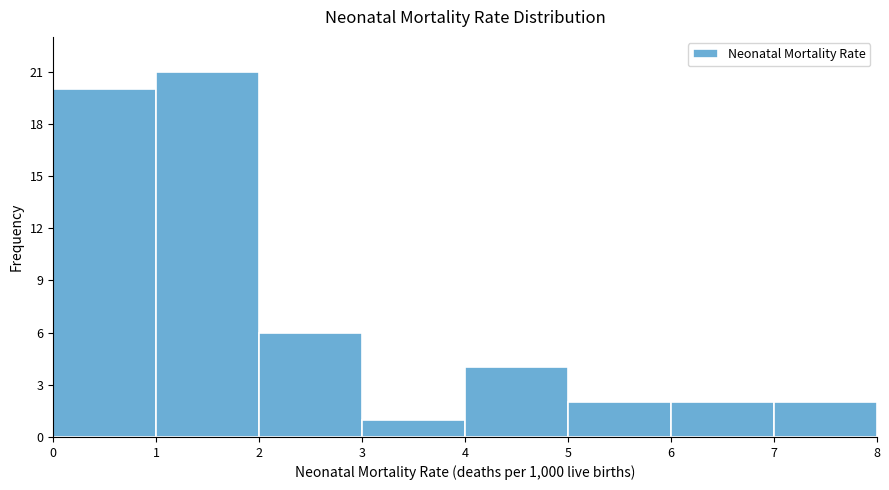

Reading left to right, transcribe this chart: for each bar, give the range it covers on the x-axis and its height. The values are not printed on the chart, so give them approximately, as read against the axis.

0 to 1: 20
1 to 2: 21
2 to 3: 6
3 to 4: 1
4 to 5: 4
5 to 6: 2
6 to 7: 2
7 to 8: 2